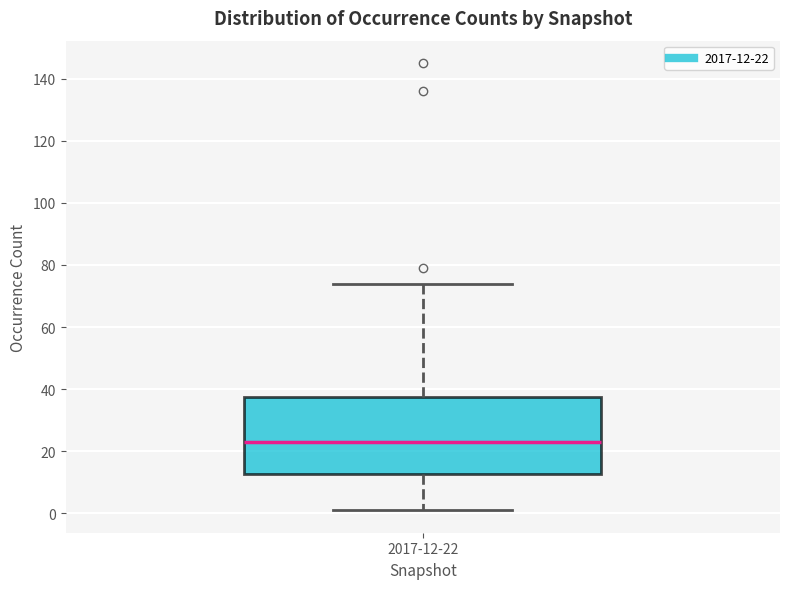

Where is the upper edge of the box for 2017-12-22 on the y-axis? The values are not printed on the chart, so give them approximately, as read against the axis.

38